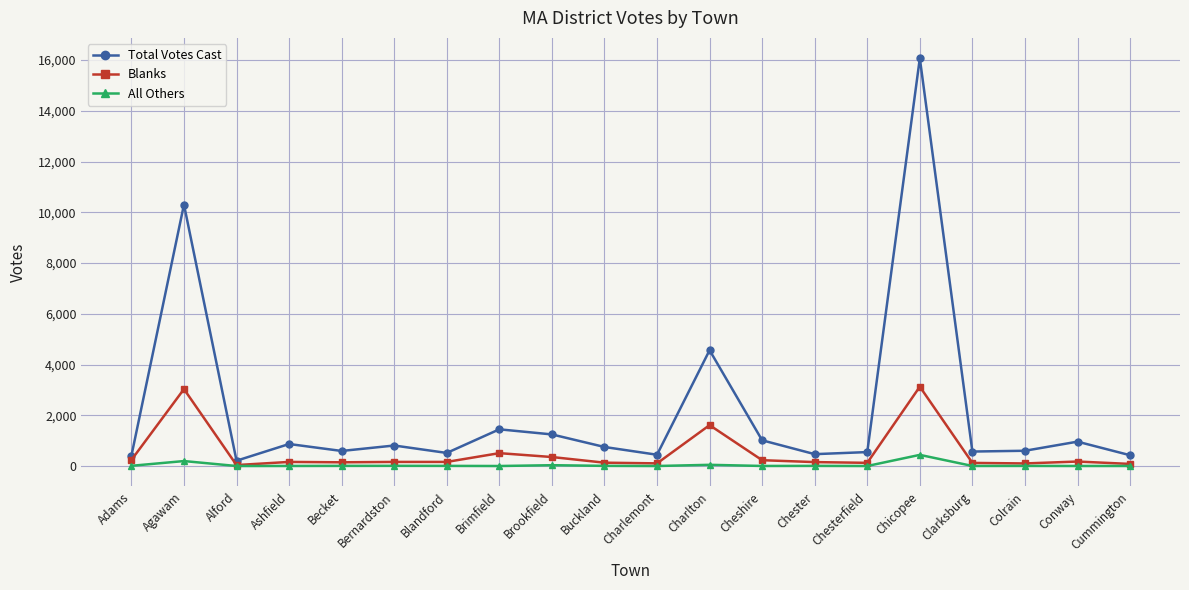

Which series has the widest spread of values?

Total Votes Cast